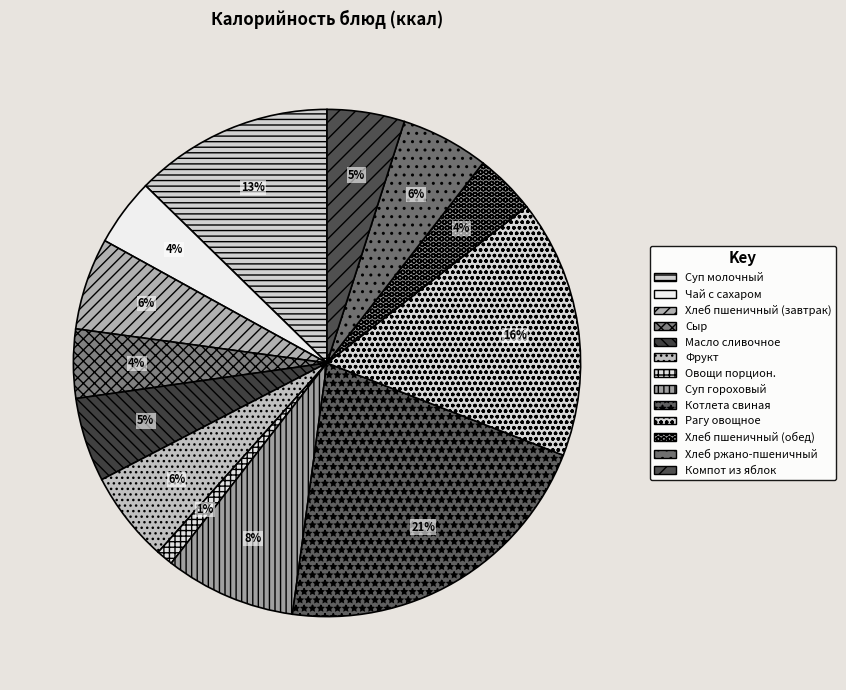

Which category has the smallest portion of the pie?

Овощи порцион.